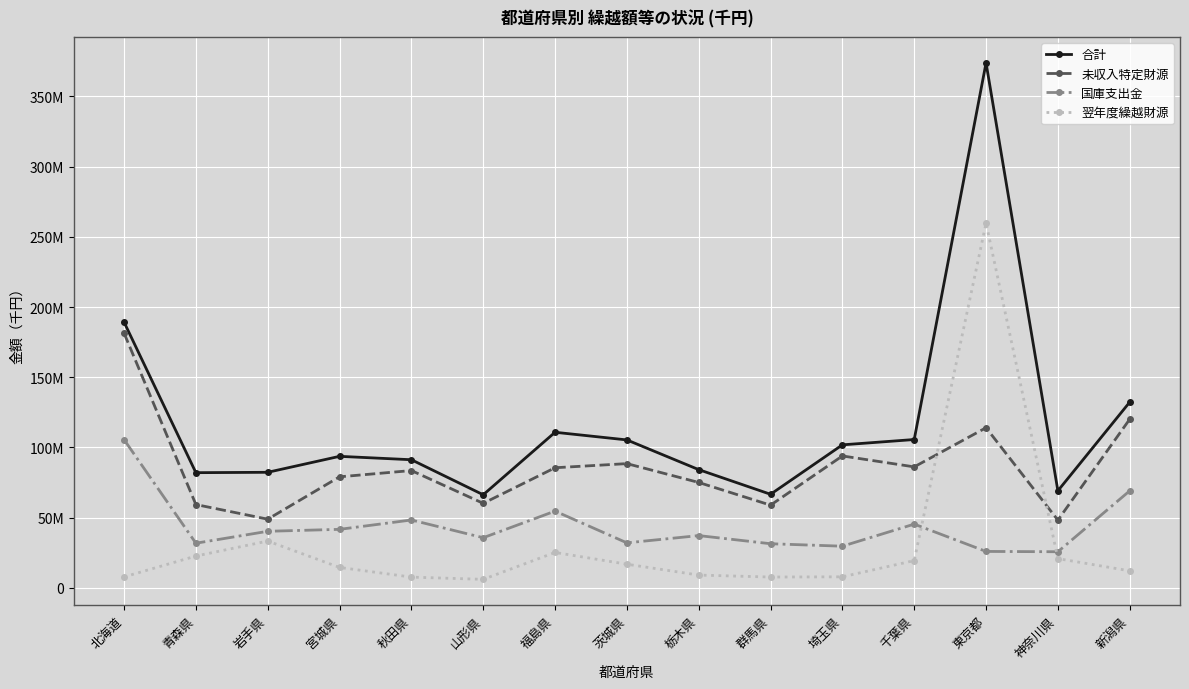

What are all the series names shown in the legend?

合計, 未収入特定財源, 国庫支出金, 翌年度繰越財源